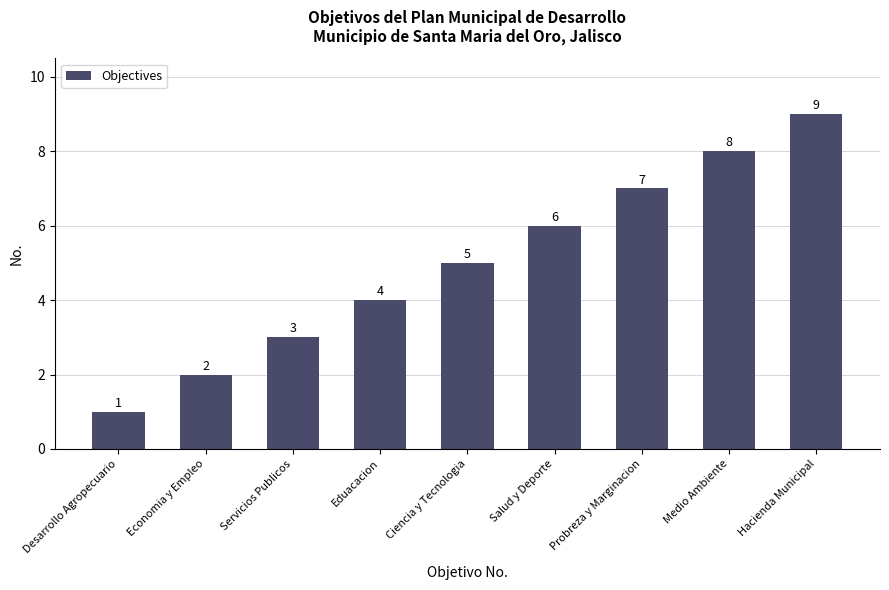

What is the change in value from Servicios Publicos to Salud y Deporte?

+3